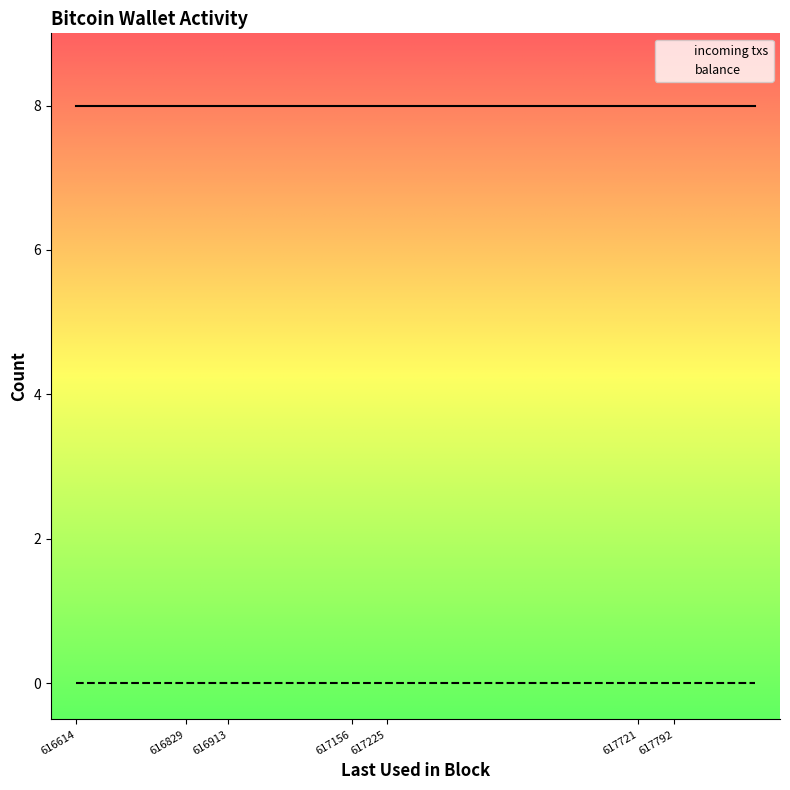

Reading left to right, transcribe all the data shown in this chart.

incoming txs: 8	8	8	8	8	8	8	8	8	8	8	8	8	8	8	8	8	8	8	8
balance: 0	0	0	0	0	0	0	0	0	0	0	0	0	0	0	0	0	0	0	0